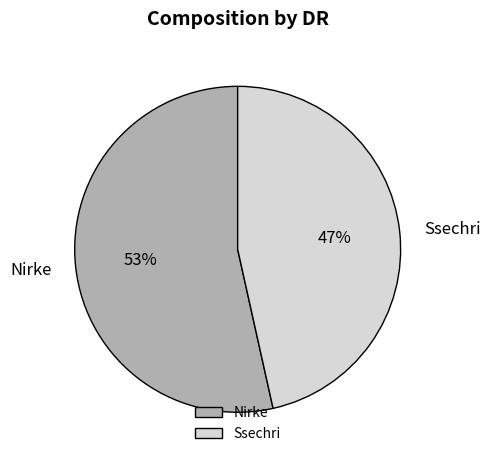

How many slices are in this pie chart?

2